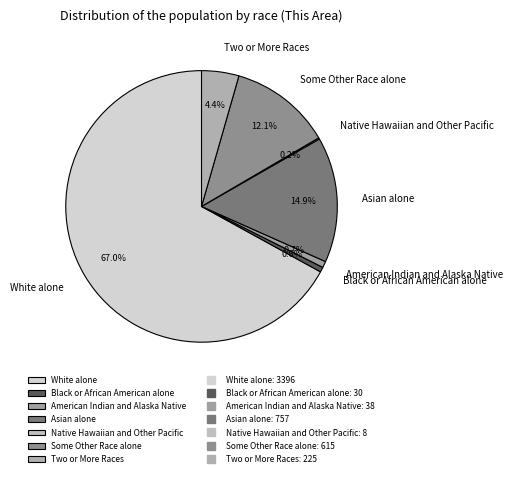

What is the largest slice in the pie chart?

White alone